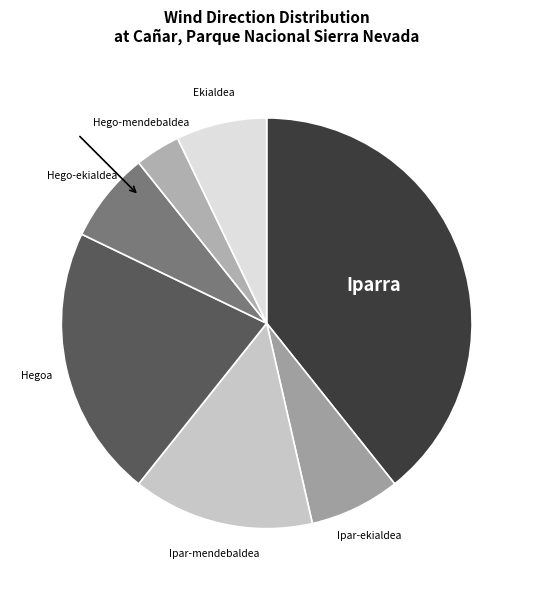

Is the sum of Ipar-mendebaldea and Iparra greater than half?

Yes